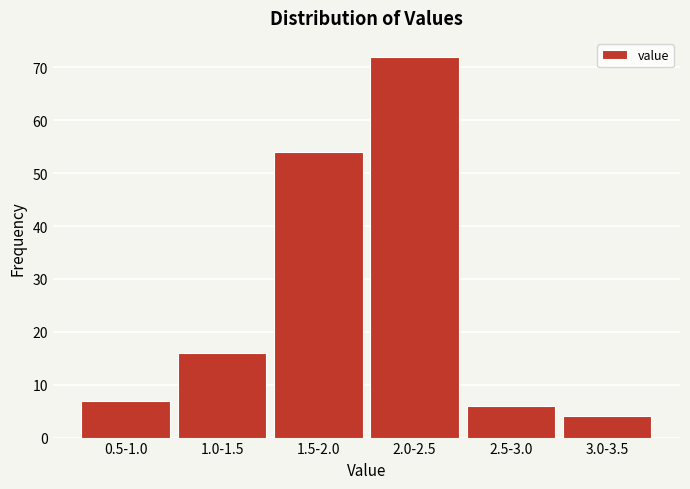

Reading right to left, what are all the values shown in this chart?

3.0-3.5=4	2.5-3.0=6	2.0-2.5=72	1.5-2.0=54	1.0-1.5=16	0.5-1.0=7